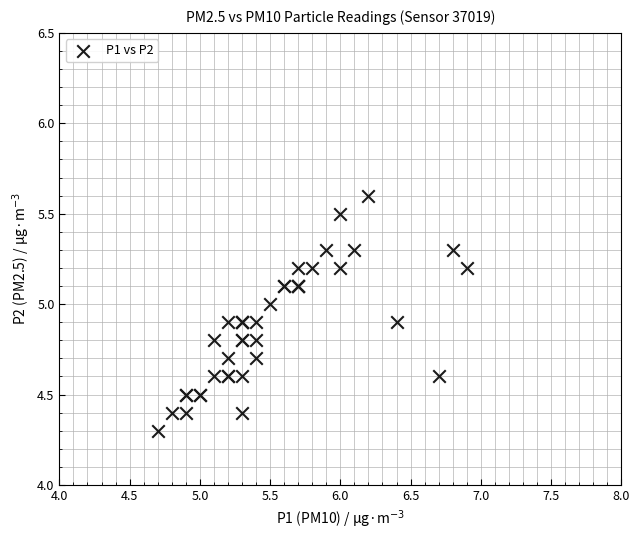

What Y value in the scatter plot is closest to 4?

4.3